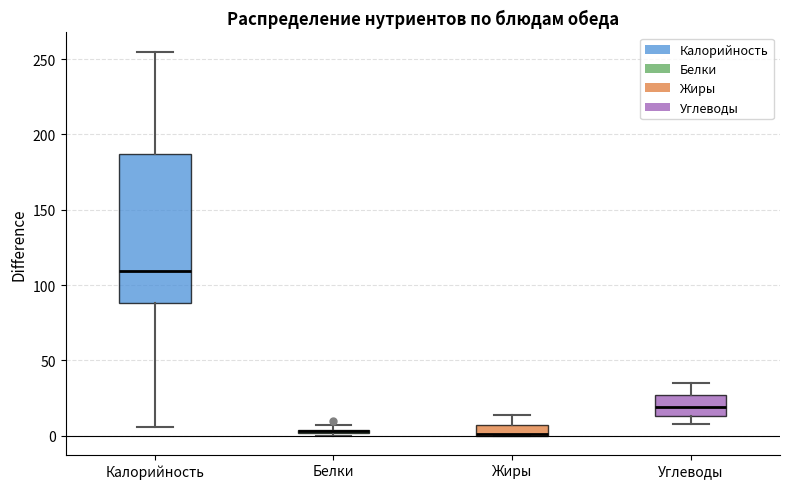

Which box is the tallest, from its lower edge to its upper edge?

Калорийность